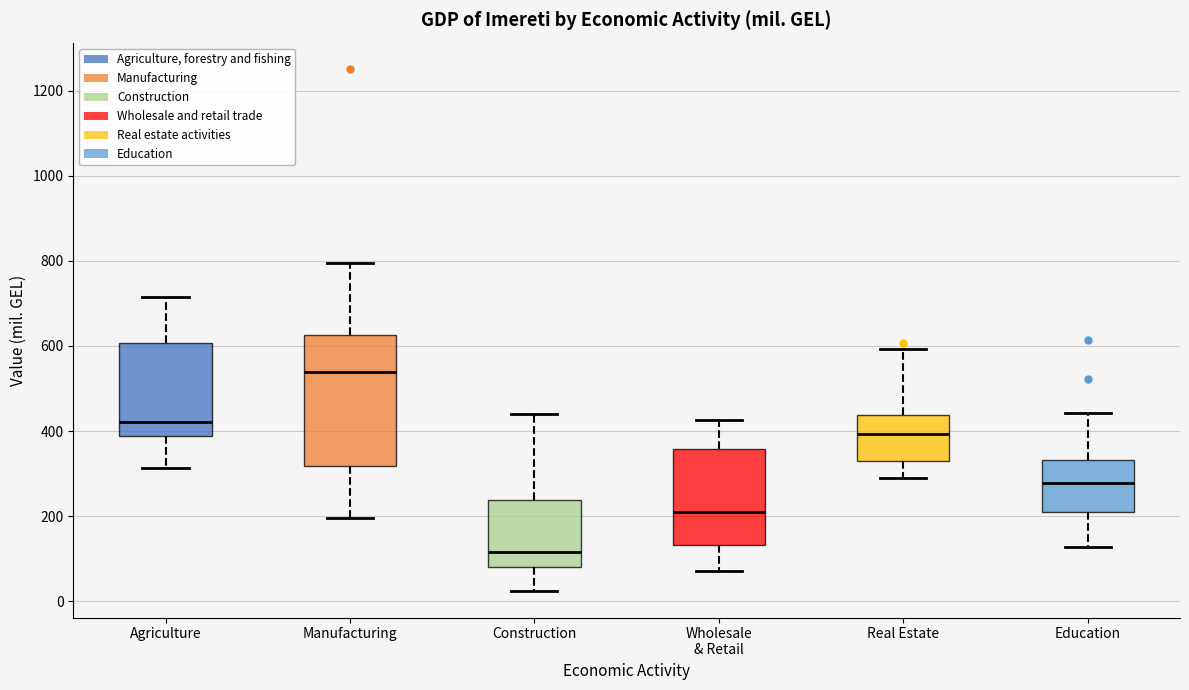

Comparing the boxes themselves (not the whiskers), which one is the tallest?

Manufacturing